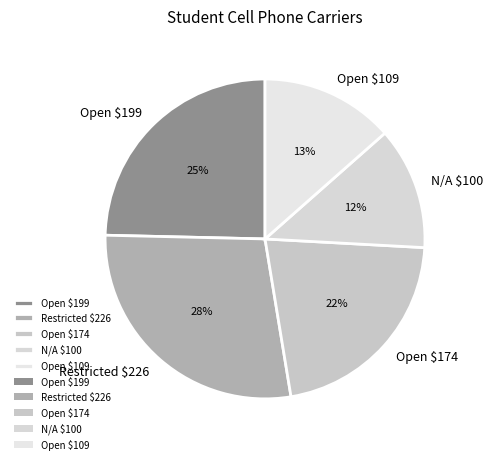

Which category has the smallest portion of the pie?

N/A $100